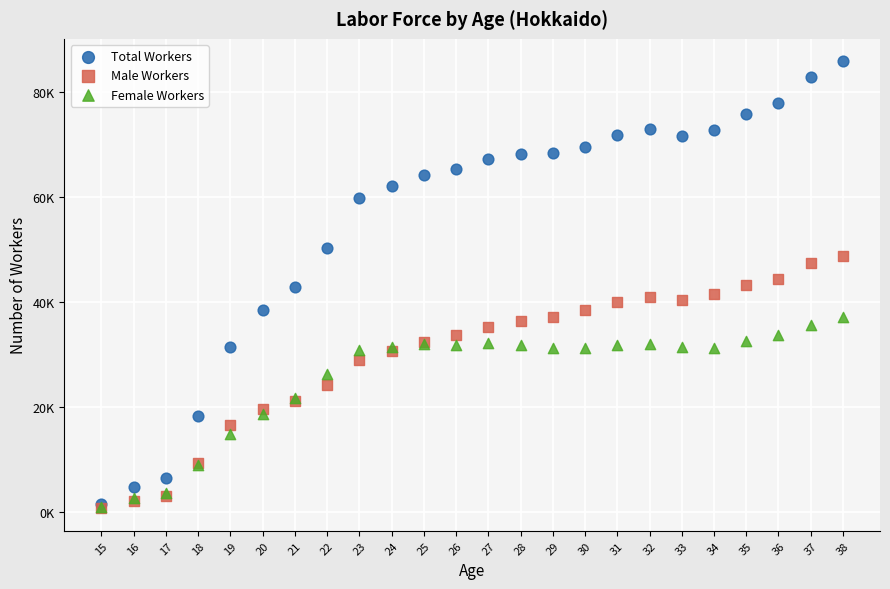

What are all the series names shown in the legend?

Total Workers, Male Workers, Female Workers